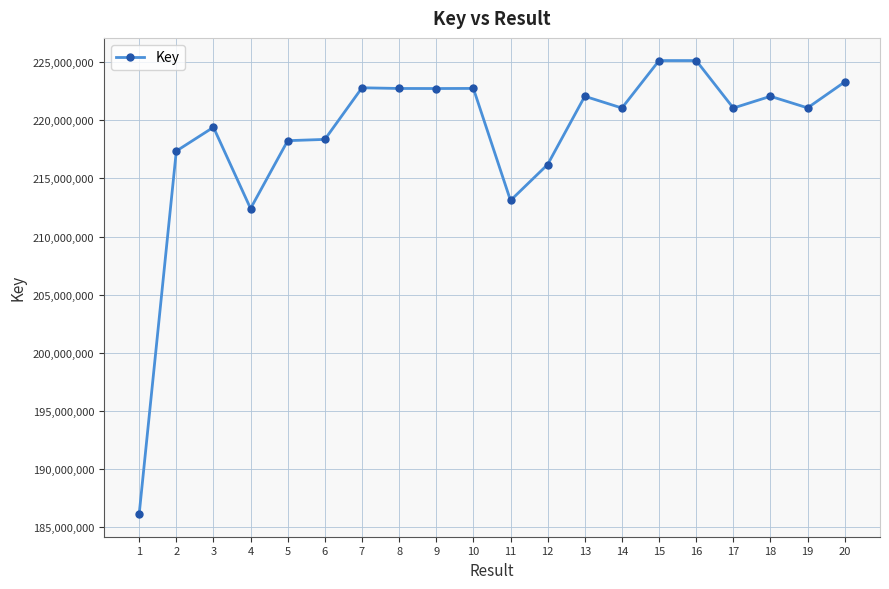

True or false: the data shows 362406479 at 10.

False